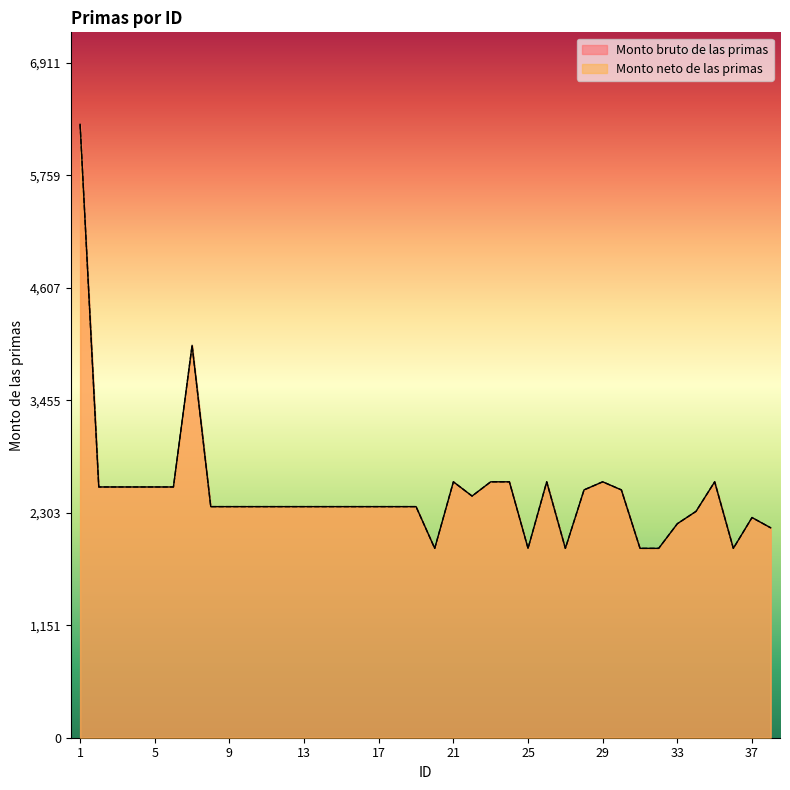

Does the chart display data point markers on the line(s)?

No